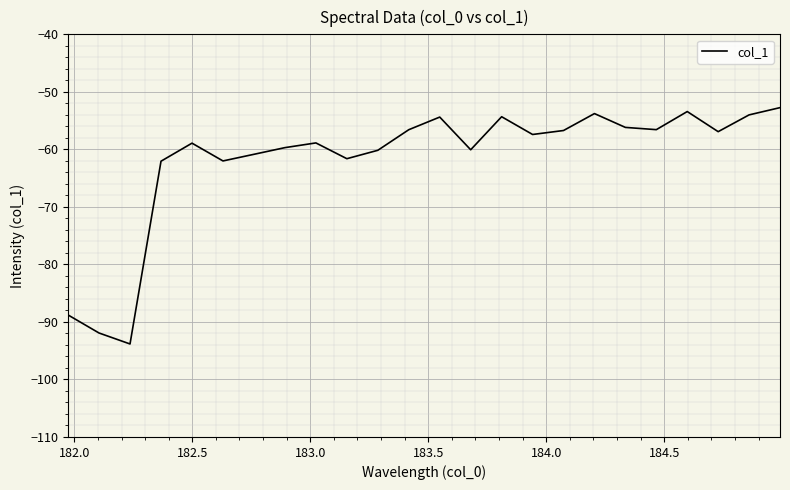

What is the minimum value shown in the chart?

-93.8